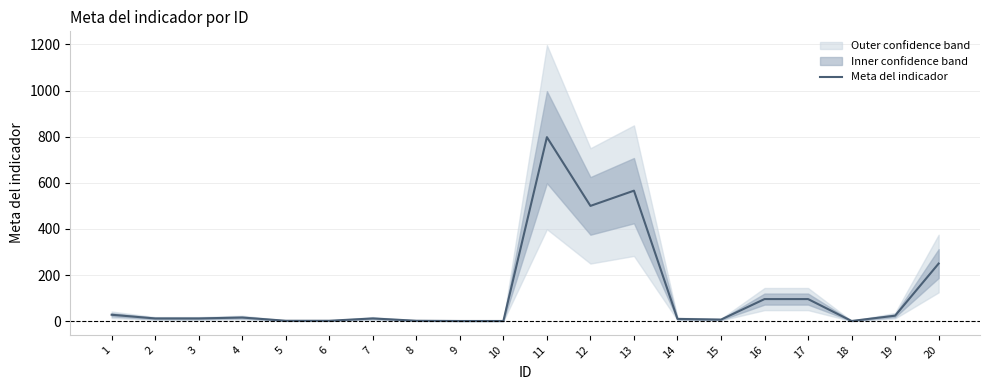

List the labels in order of value, largest first.

11, 13, 12, 20, 16, 17, 1, 19, 4, 2, 3, 7, 14, 15, 5, 6, 8, 9, 10, 18